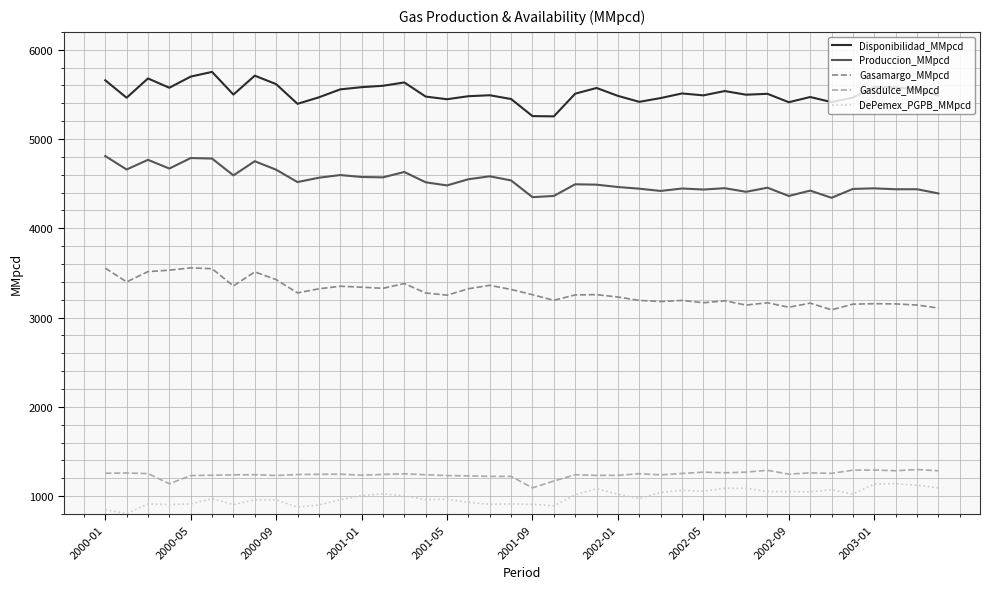

What is the difference between the maximum and minimum values in the Produccion_MMpcd series?

468.0